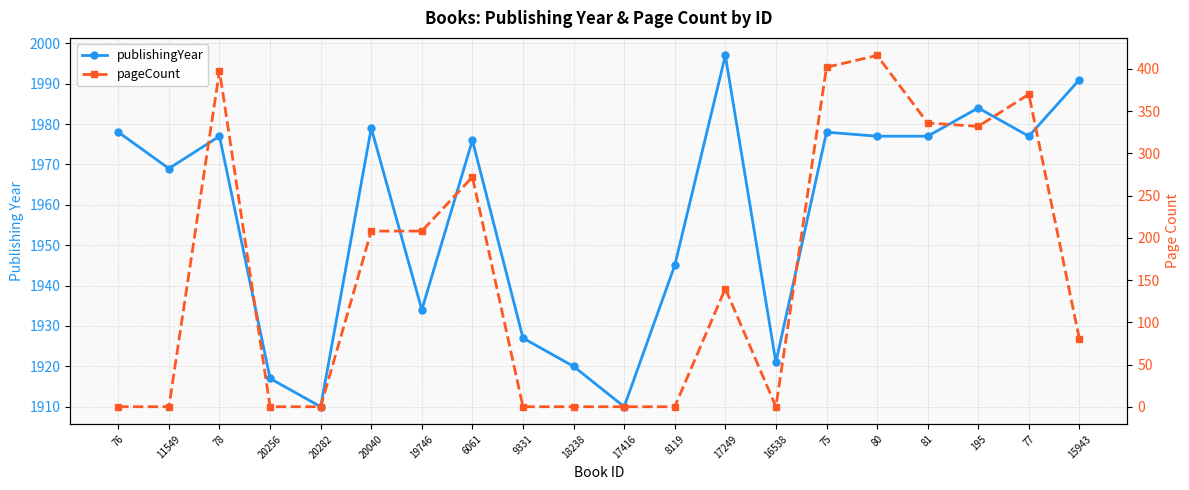

What is the maximum value for publishingYear?

1997